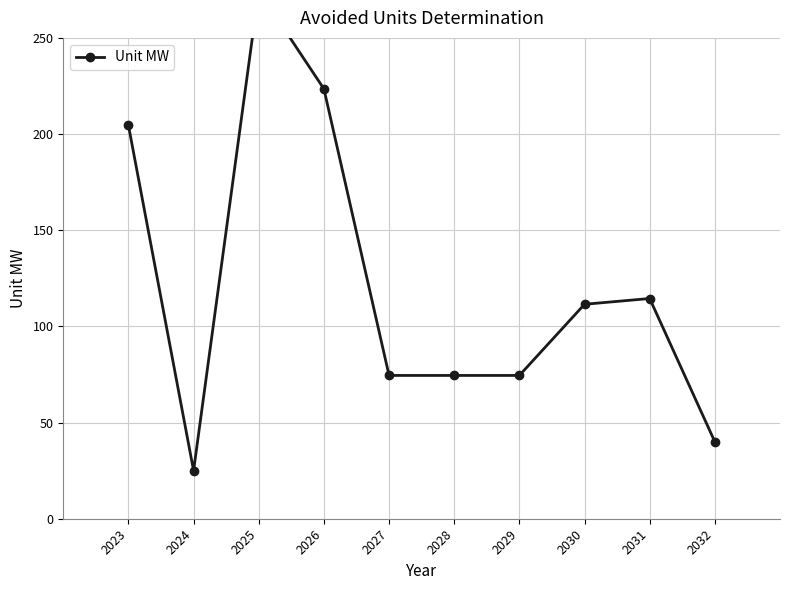

How many lines are shown in the chart?

1